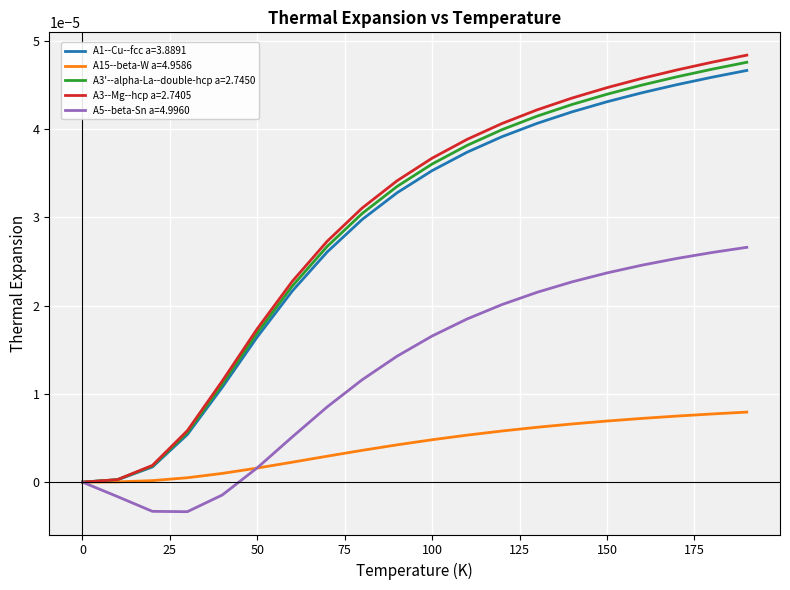

Which series has the largest total across all categories?

A3--Mg--hcp a=2.7405